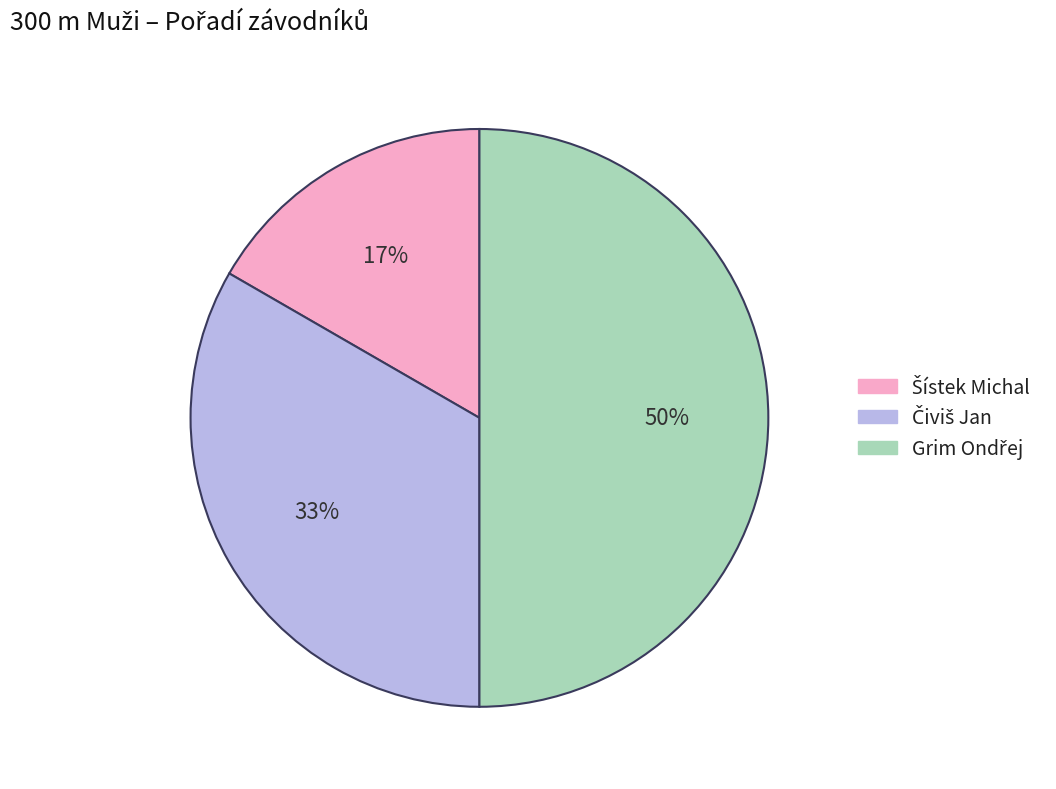

To the nearest percent, what is the difference between the largest and smallest slice percentages?

33%